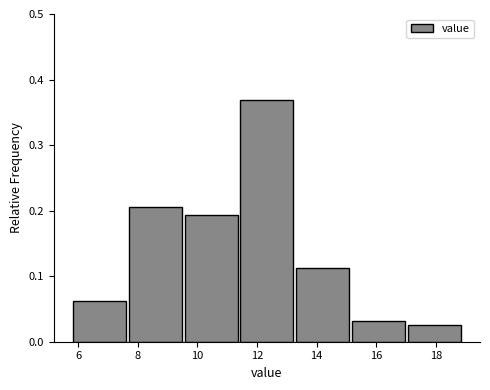

Reading left to right, list every bar in this chart as the range it spans on the x-axis followed by its height. Neither the bar edges nor the heights are printed on the chart, so give them approximately, as read against the axes.

5.8 to 7.6: 0.06
7.6 to 9.6: 0.21
9.6 to 11.4: 0.19
11.4 to 13.2: 0.37
13.2 to 15.2: 0.11
15.2 to 17.0: 0.03
17.0 to 18.8: 0.03